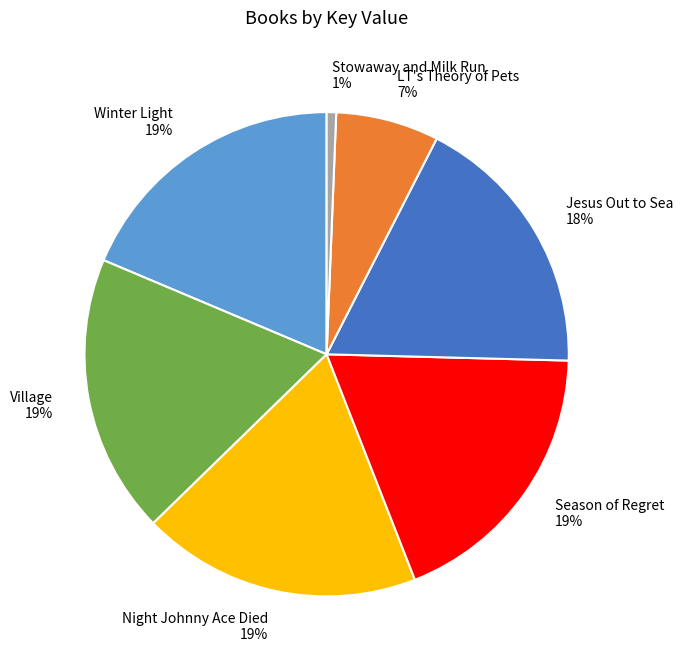

Approximately how many times larger is the value at Stowaway and Milk Run compared to LT's Theory of Pets?

0.1